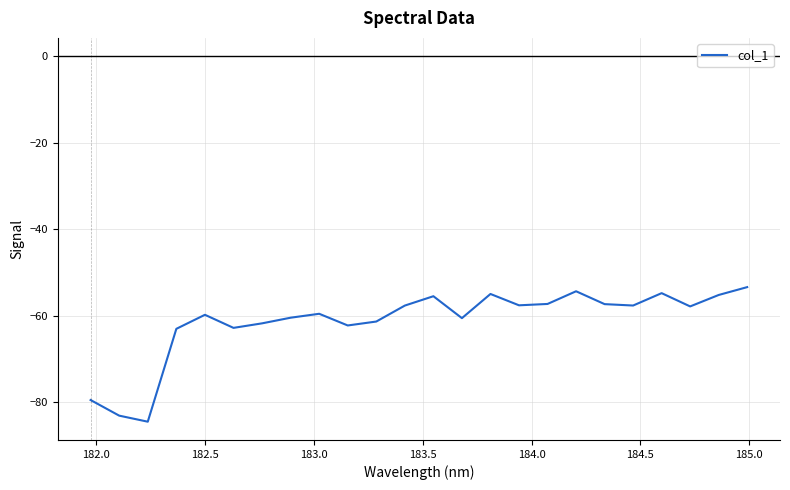

What is the maximum value shown in the chart?

-53.4